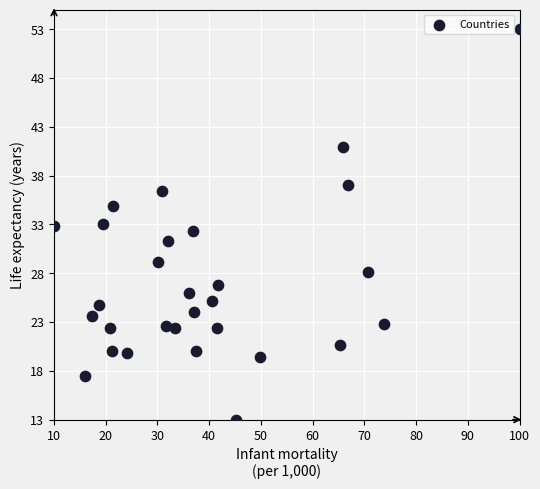

What is the range of Y values (max minus min)?

40.0